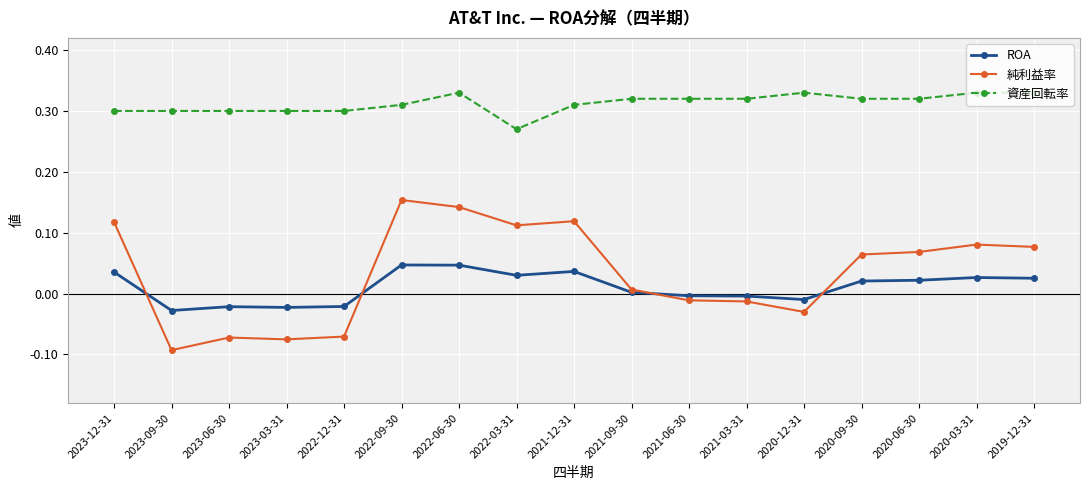

True or false: ROA and 資産回転率 cross at least once.

False